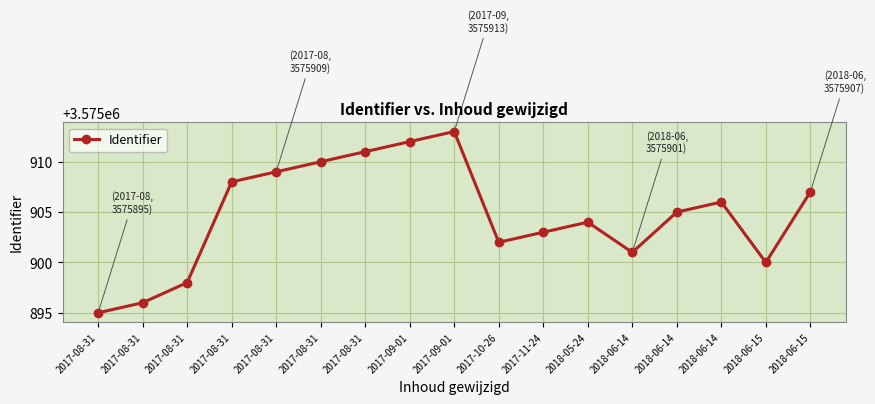

What is the average value?

3575905